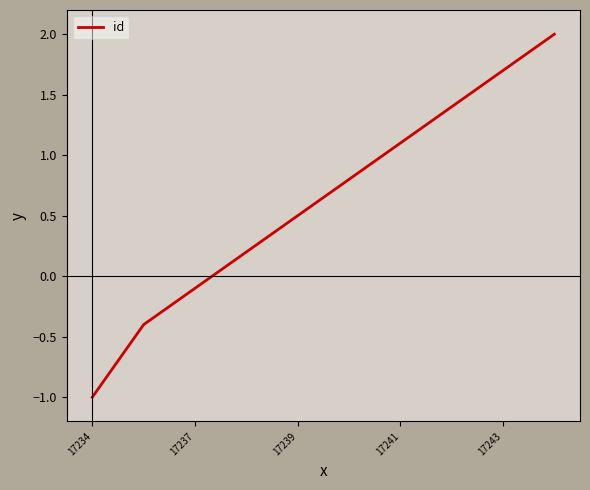

What is the maximum value shown in the chart?

2.0